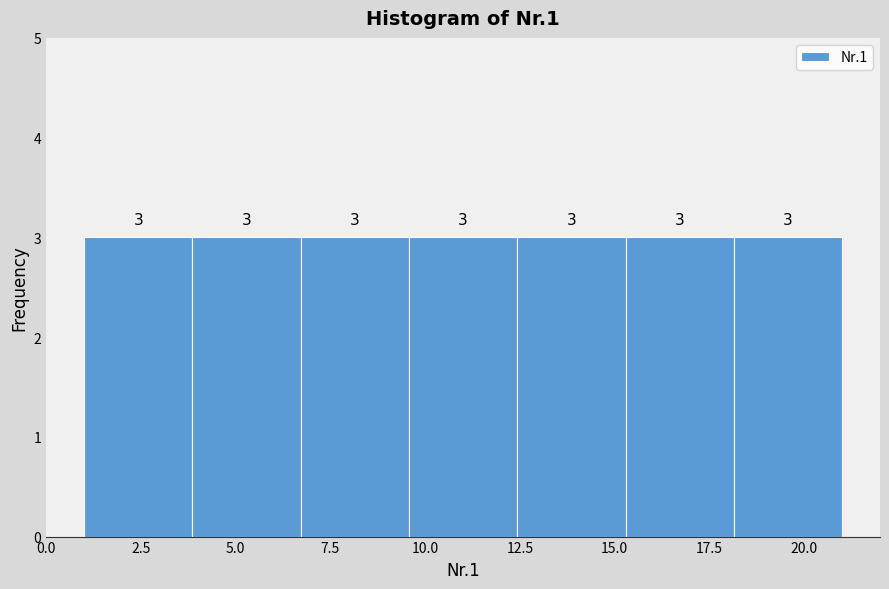

What is the height of the bar covering 1.0 to 4.0 on the x-axis? The bar edges are not printed on the chart, so give them approximately, as read against the axis.

3